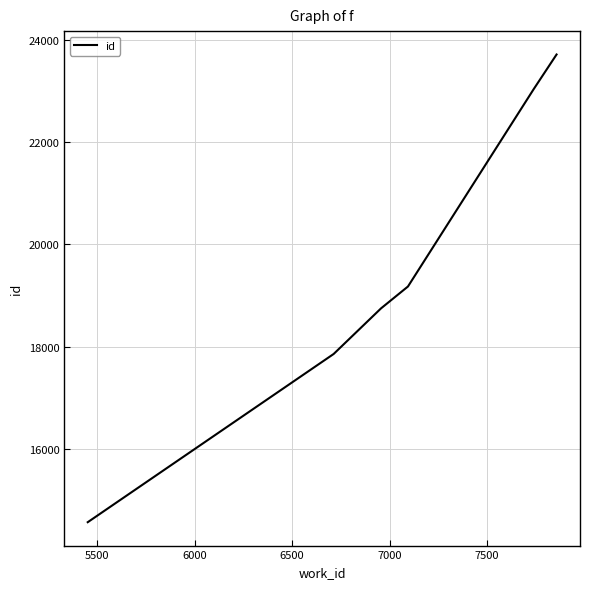

True or false: the data has more than 1 interior local peaks.

False